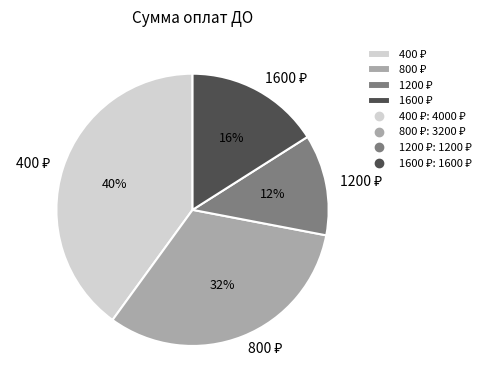

To the nearest percent, what is the average slice percentage?

25%